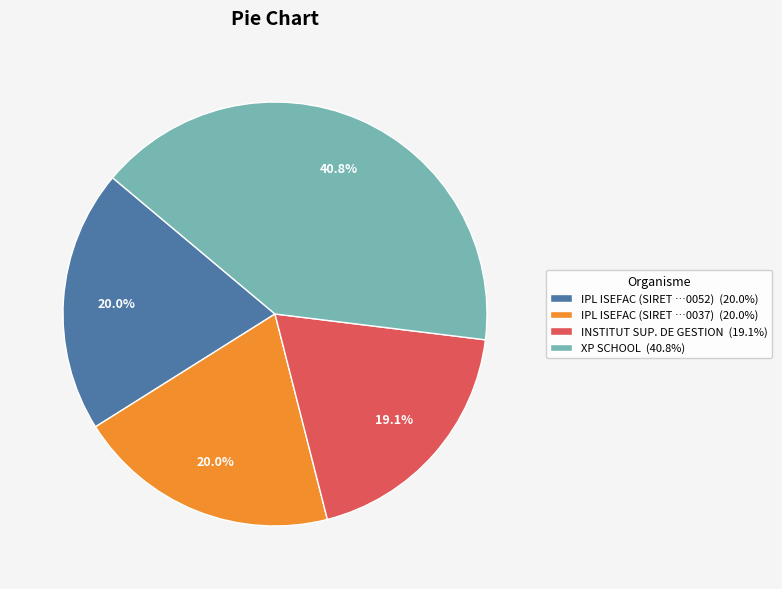

What is the smallest slice in the pie chart?

INSTITUT SUP. DE GESTION (19.1%)